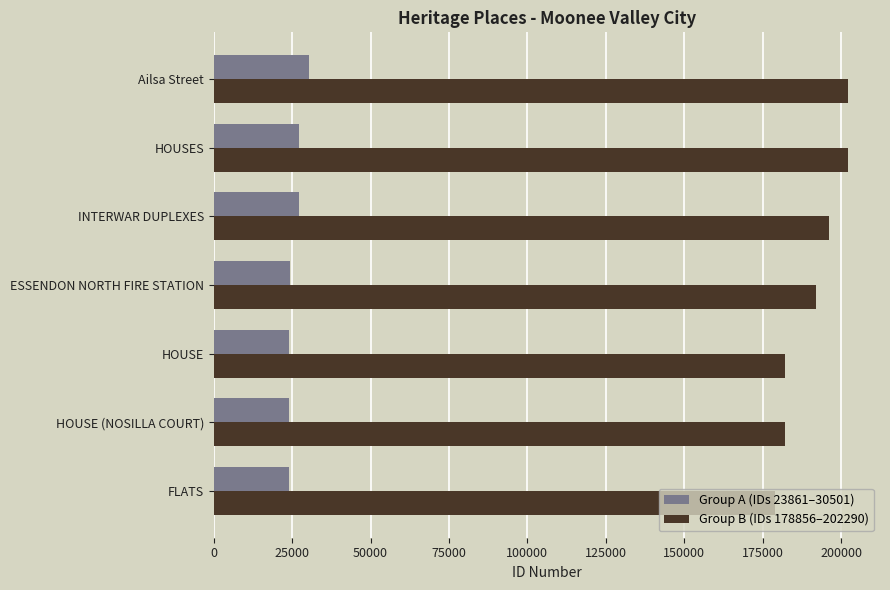

The value of Group A (IDs 23861–30501) at ESSENDON NORTH FIRE STATION is 41144. True or false?

False